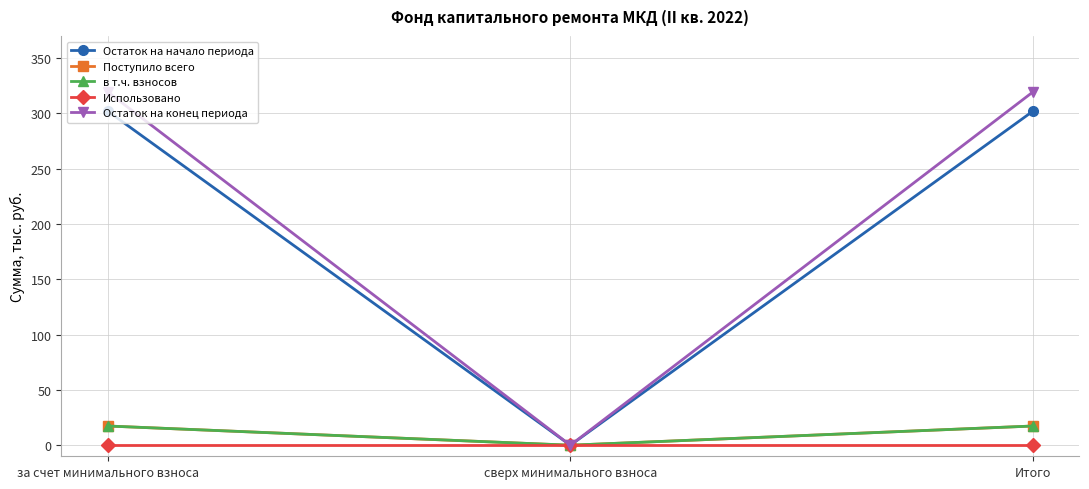

Reading right to left, extract all data points from this chart.

Остаток на начало периода: 302.0	0.0	302.0
Поступило всего: 17.4	0.0	17.4
в т.ч. взносов: 17.4	0.0	17.4
Использовано: 0.0	0.0	0.0
Остаток на конец периода: 319.4	0.0	319.4